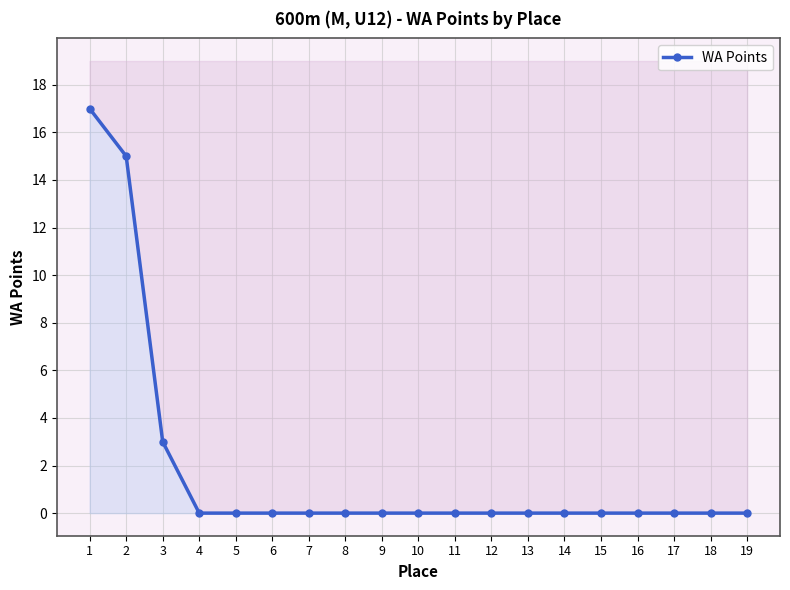

Reading left to right, transcribe all the data shown in this chart.

1=17	2=15	3=3	4=0	5=0	6=0	7=0	8=0	9=0	10=0	11=0	12=0	13=0	14=0	15=0	16=0	17=0	18=0	19=0